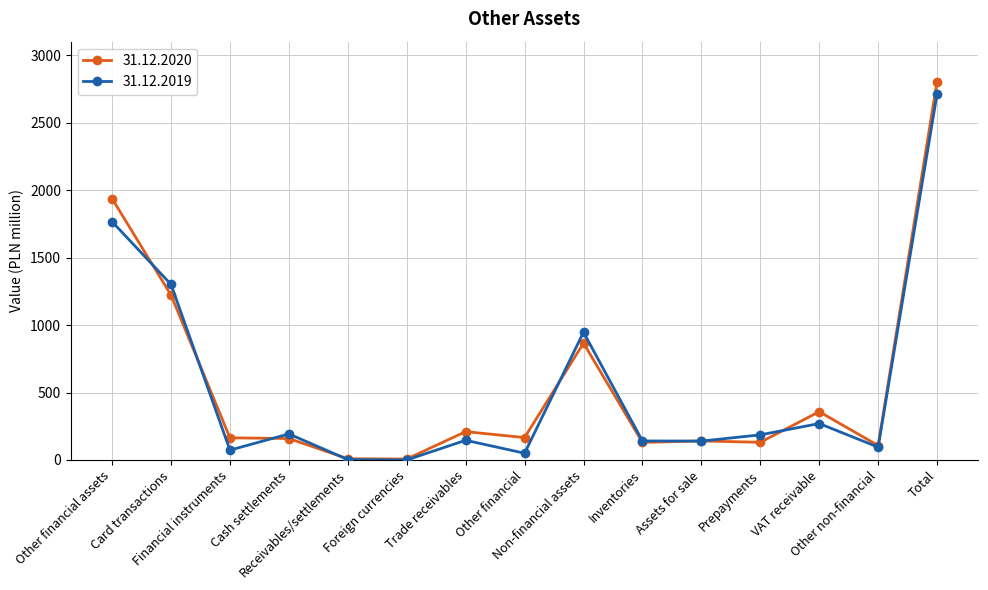

How many intersections are there between 31.12.2020 and 31.12.2019?

8